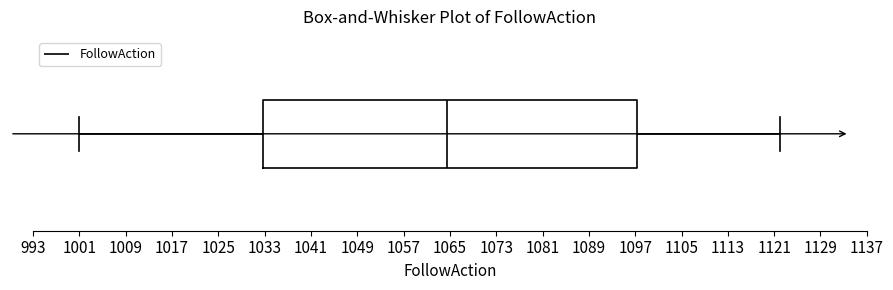

Read this box plot against the x-axis: the position of the median line, the range covered by the box, and the ends of both whiskers. The values are not printed on the chart, so give them approximately, as read against the axis.

median 1065, box 1033 to 1097, whiskers 1001 to 1122